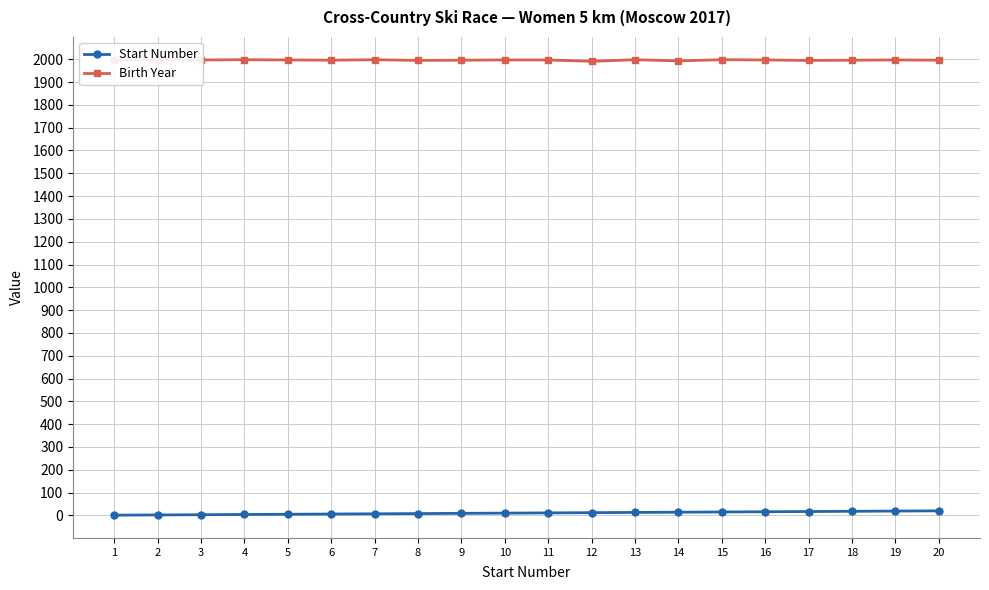

What is the greatest value displayed?

1998